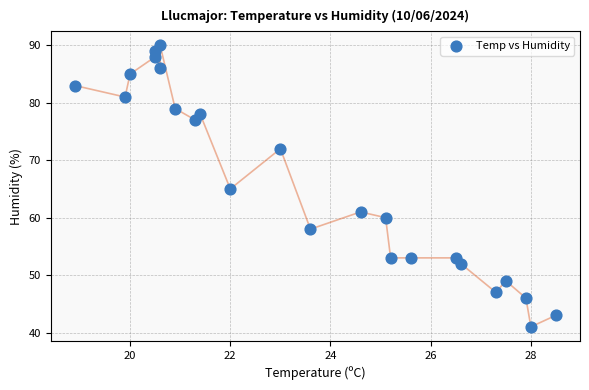

What is the range of Y values (max minus min)?

49